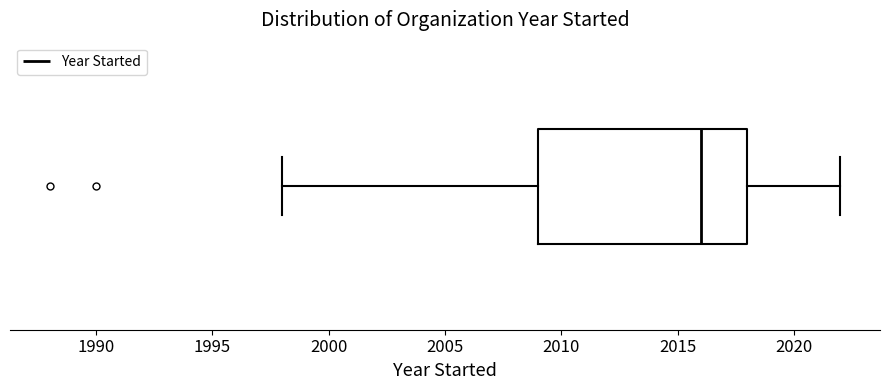

Read this box plot against the x-axis: the position of the median line, the range covered by the box, and the ends of both whiskers. The values are not printed on the chart, so give them approximately, as read against the axis.

median 2016, box 2009 to 2018, whiskers 1998 to 2022